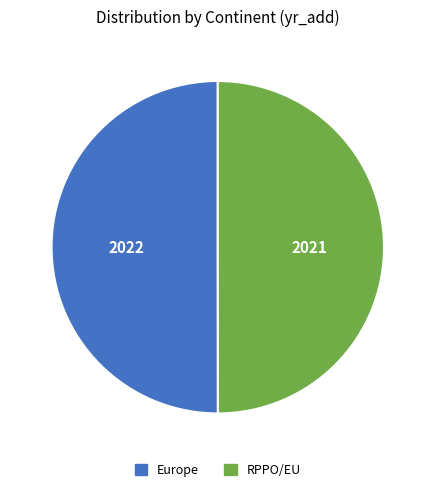

Do RPPO/EU and Europe together represent more than half of the pie?

Yes